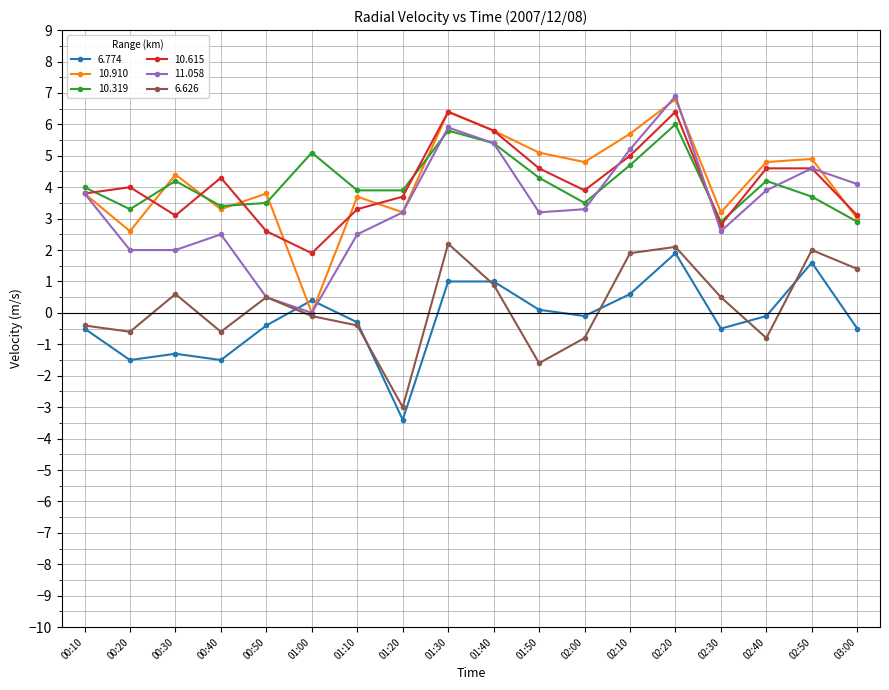

What is the difference between the highest and lowest values at 00:10?

4.5